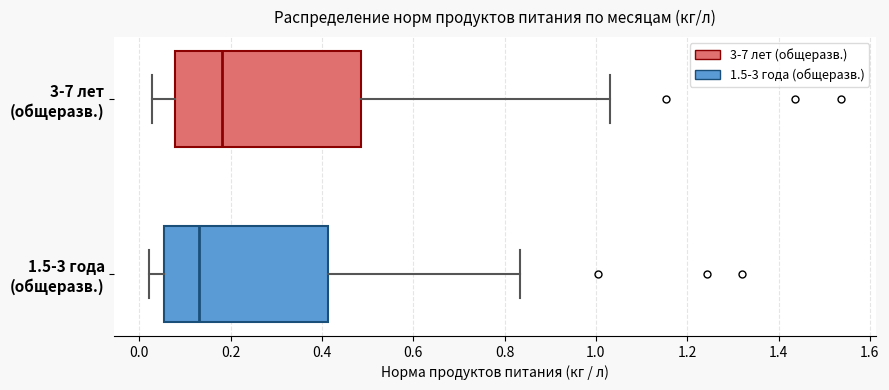

Which box has the furthest to the right median line?

3-7 лет (общеразв.)